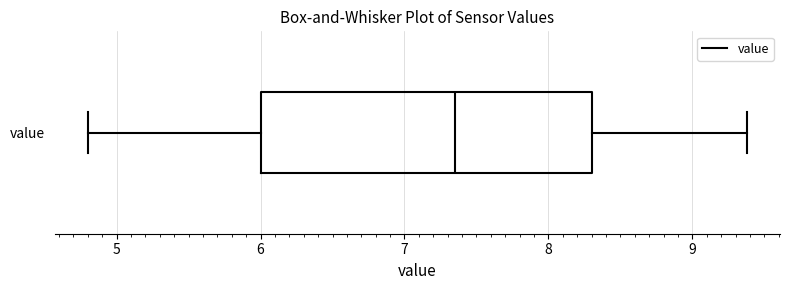

Read this box plot against the x-axis: the position of the median line, the range covered by the box, and the ends of both whiskers. The values are not printed on the chart, so give them approximately, as read against the axis.

median 7.4, box 6.0 to 8.3, whiskers 4.8 to 9.4